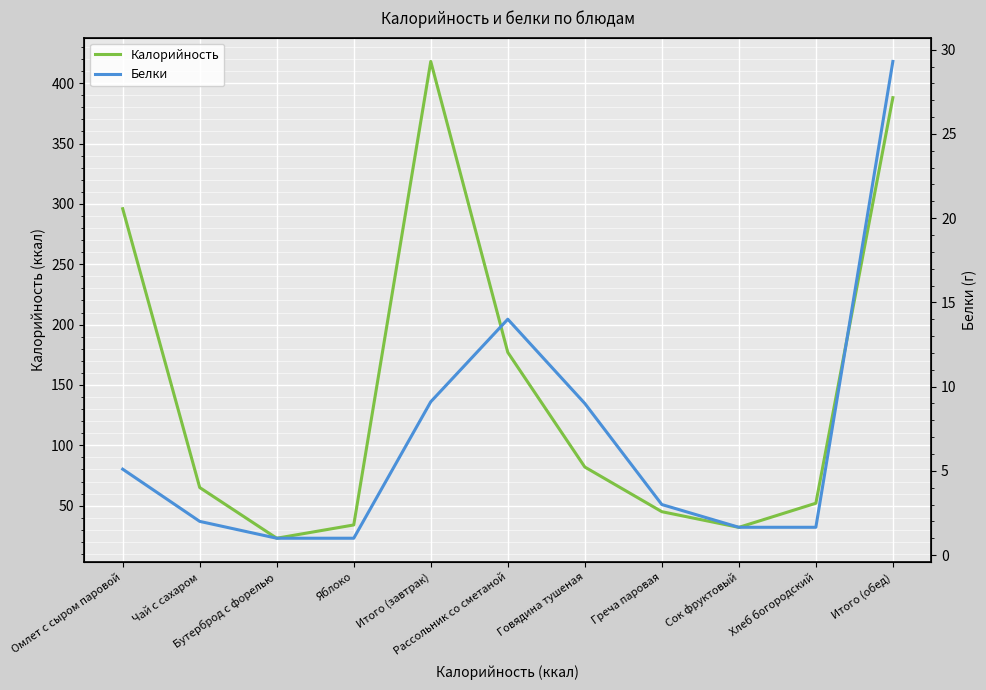

Reading left to right, transcribe all the data shown in this chart.

Калорийность: Омлет с сыром паровой=296.0	Чай с сахаром=65.0	Бутерброд с форелью=23.0	Яблоко=34.0	Итого (завтрак)=418.0	Рассольник со сметаной=177.0	Говядина тушеная=82.0	Греча паровая=45.0	Сок фруктовый=32.0	Хлеб богородский=52.0	Итого (обед)=388.0
Белки: Омлет с сыром паровой=5.1	Чай с сахаром=2.0	Бутерброд с форелью=1.0	Яблоко=1.0	Итого (завтрак)=9.1	Рассольник со сметаной=14.0	Говядина тушеная=9.0	Греча паровая=3.0	Сок фруктовый=1.6	Хлеб богородский=1.6	Итого (обед)=29.3